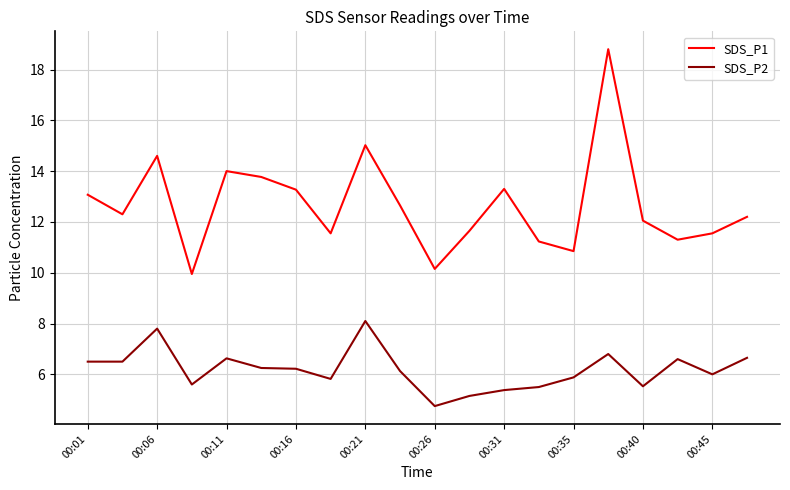

Which series has the largest range (max minus min)?

SDS_P1